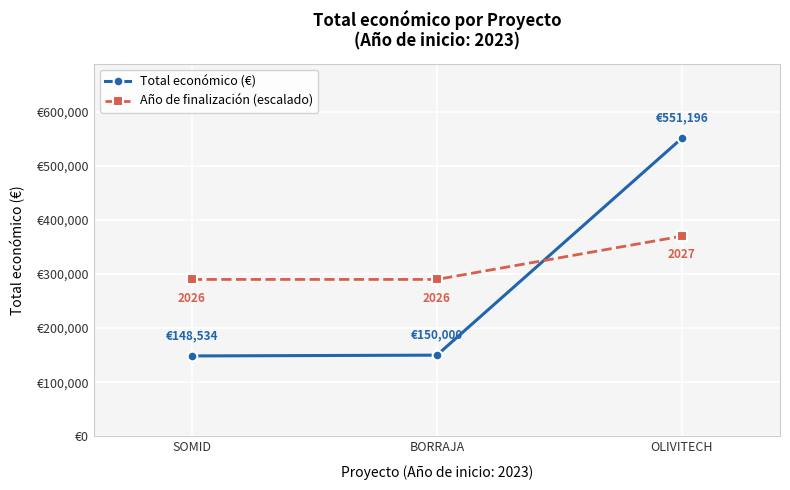

Does the chart display data point markers on the line(s)?

Yes